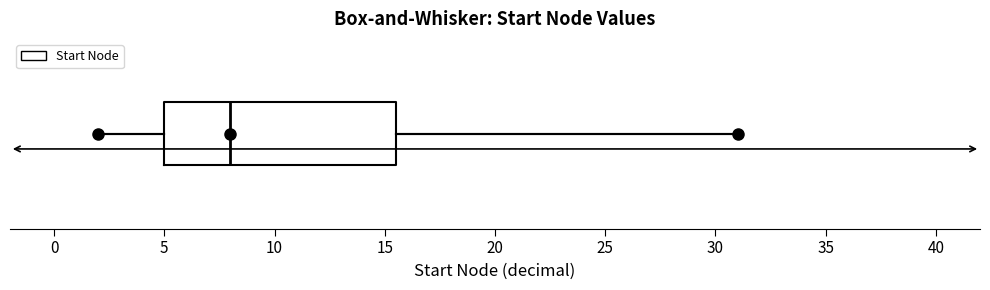

Transcribe this box plot: give where the median line is, the range the box spans, and where the two whiskers end, as read against the x-axis. The values are not printed on the chart, so give them approximately, as read against the axis.

median 8.0, box 5.0 to 15.5, whiskers 2.0 to 31.0